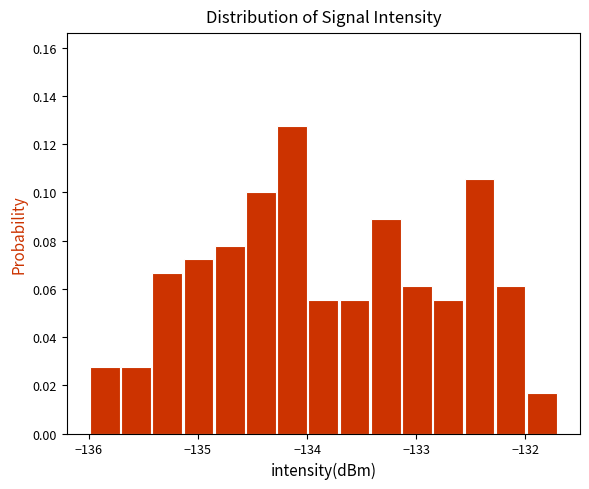

Around what value on the x-axis is the tallest bar? Give the approximate position of its centre, as read against the axis.

-134.1